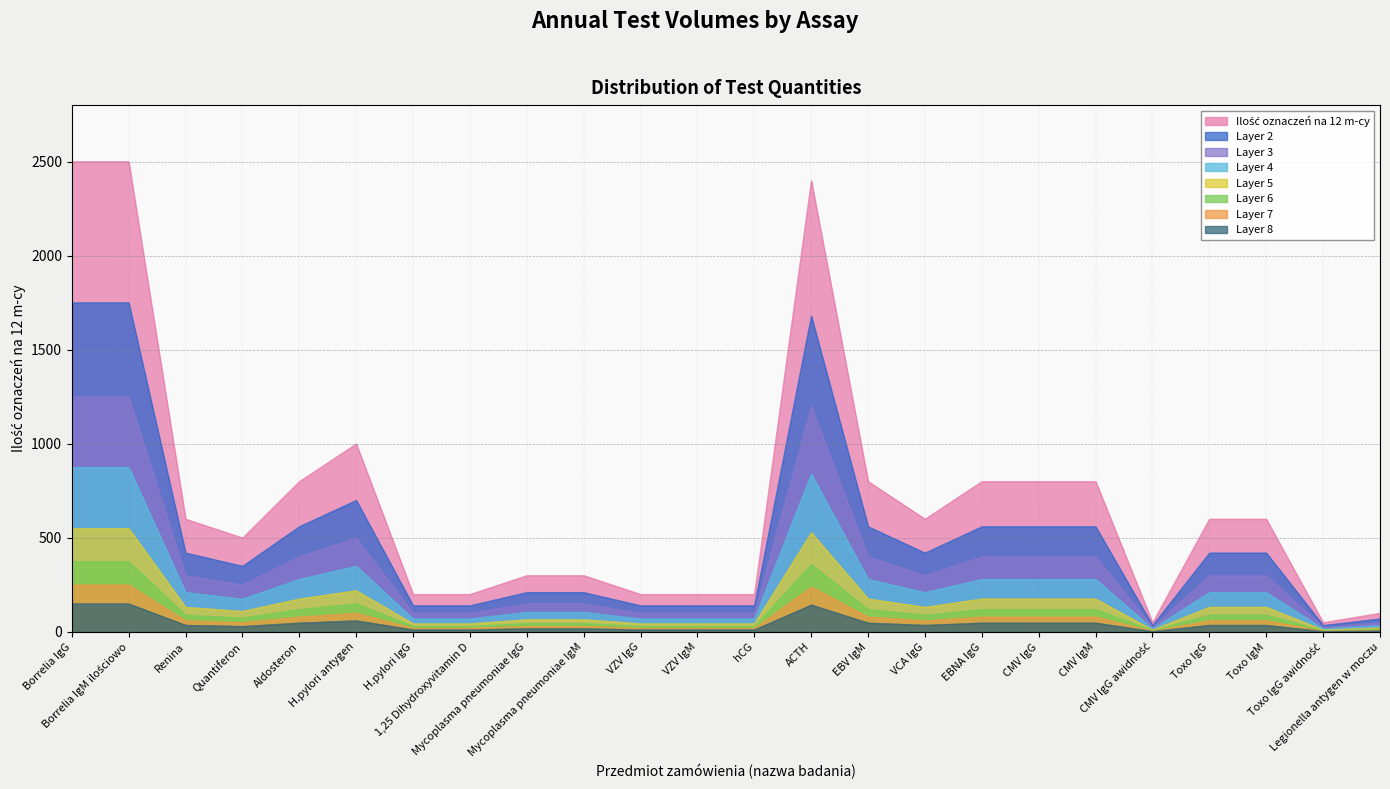

What position from the right is VZV IgM?

13